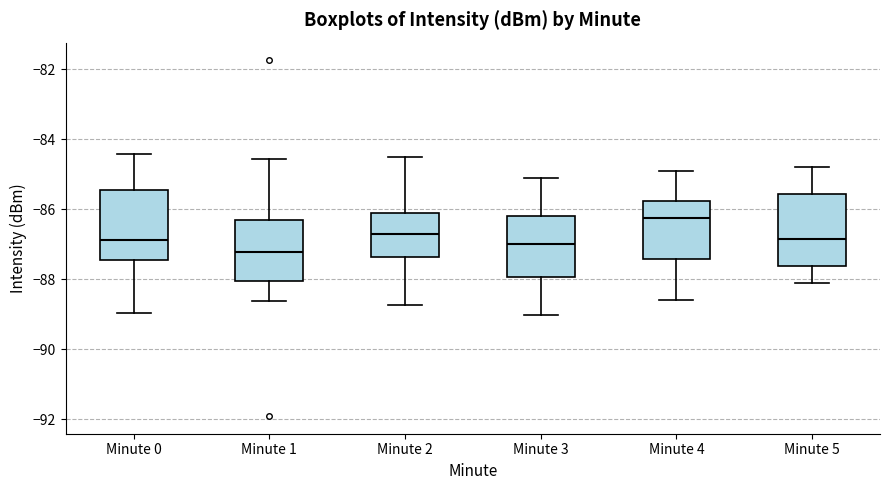

Where does the median line of the box for Minute 0 sit on the y-axis? The values are not printed on the chart, so give them approximately, as read against the axis.

-86.8